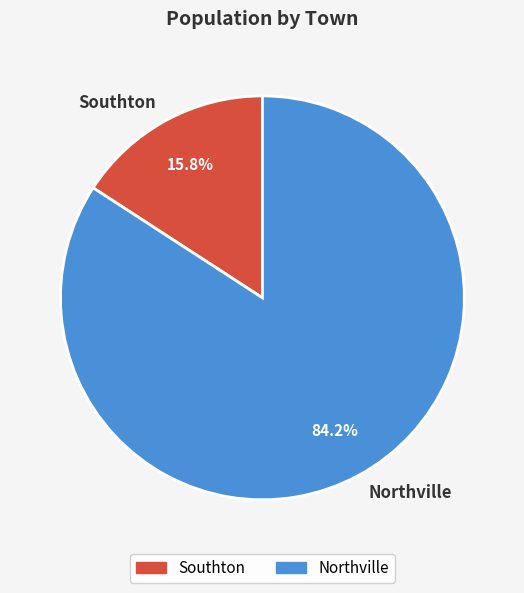

How many segments does this pie chart have?

2